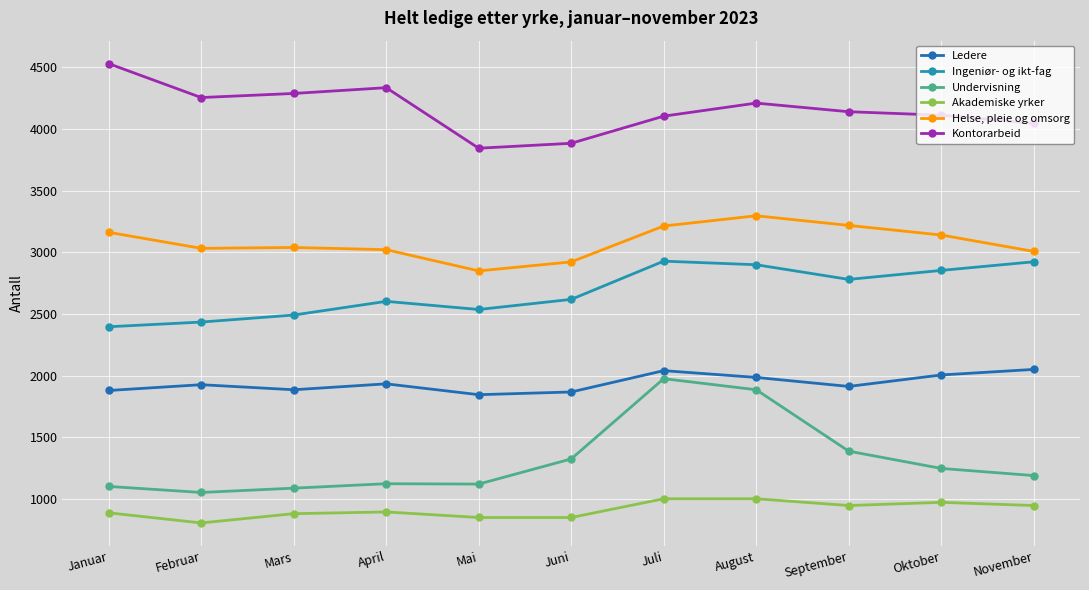

True or false: Ledere has a value of 1845 at Mai.

True